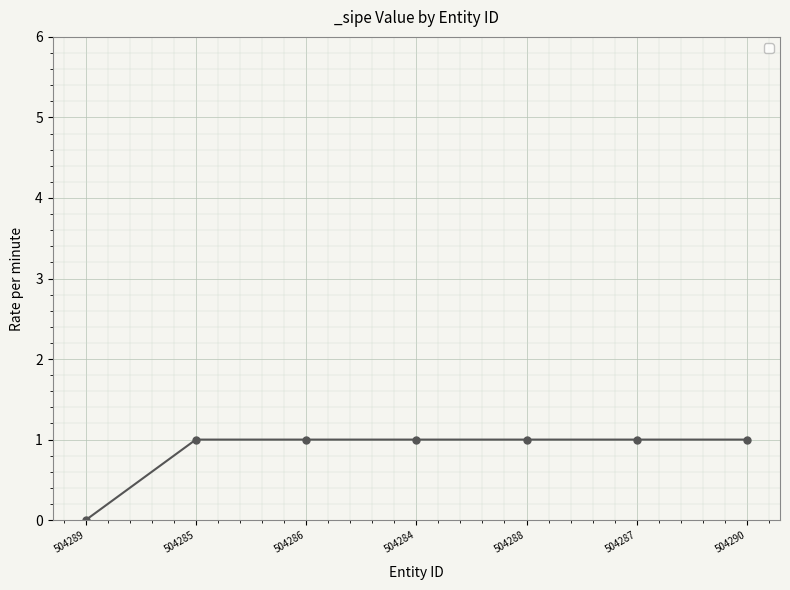

True or false: the data shows 2 at 504288.

False